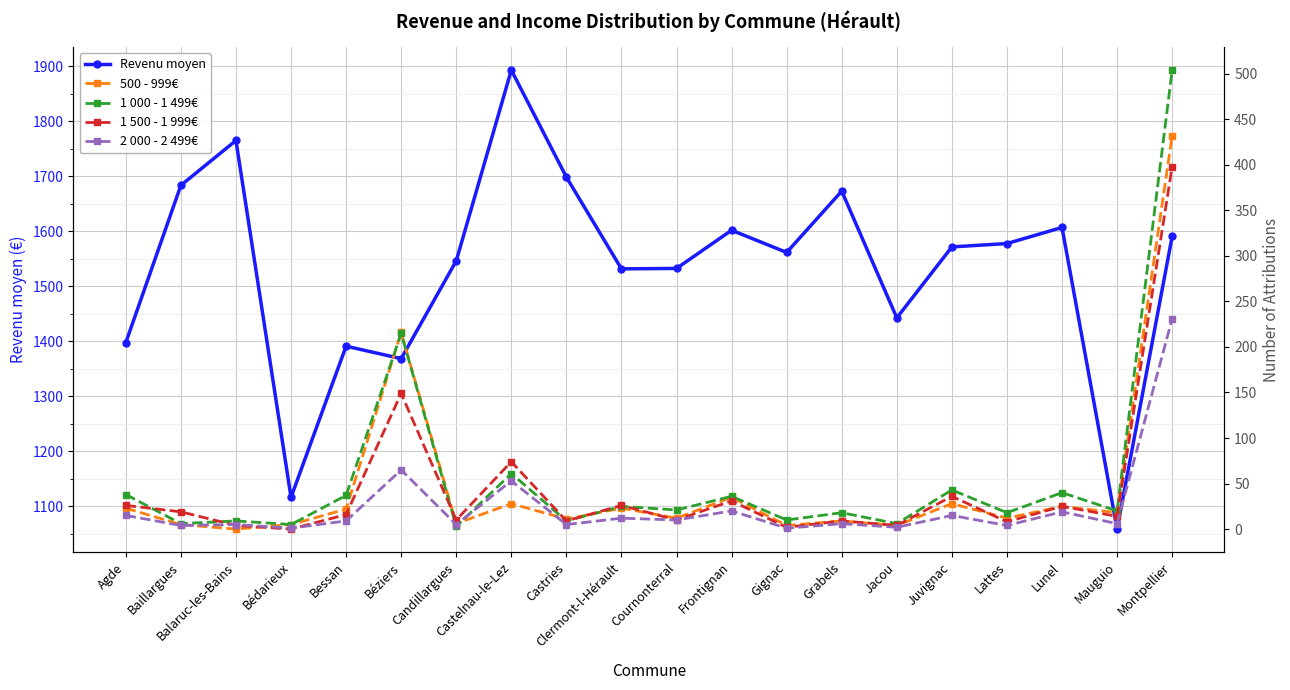

Which series has the largest range (max minus min)?

Revenu moyen